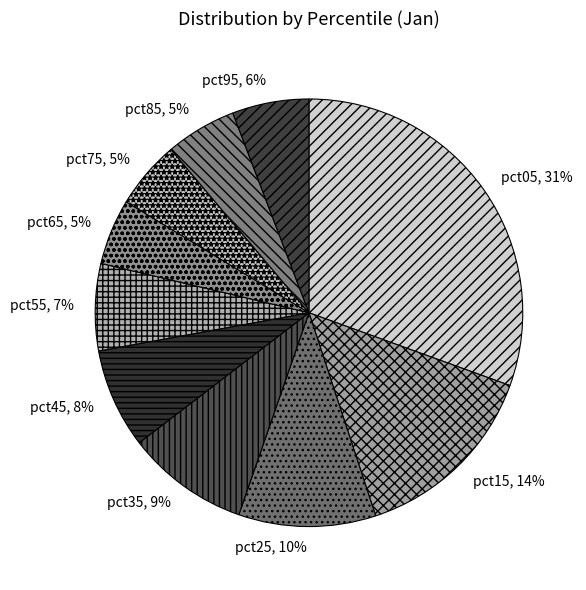

Does pct85 account for over 50% of the chart?

No